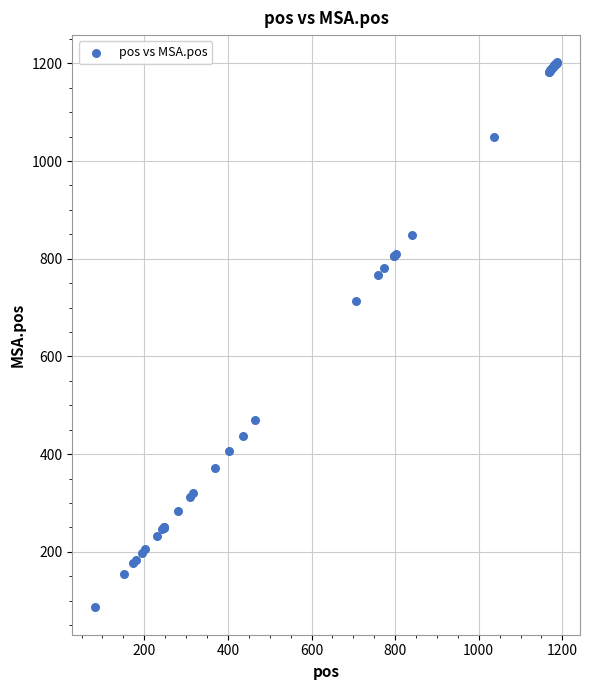

What Y value in the scatter plot is closest to 644?

714